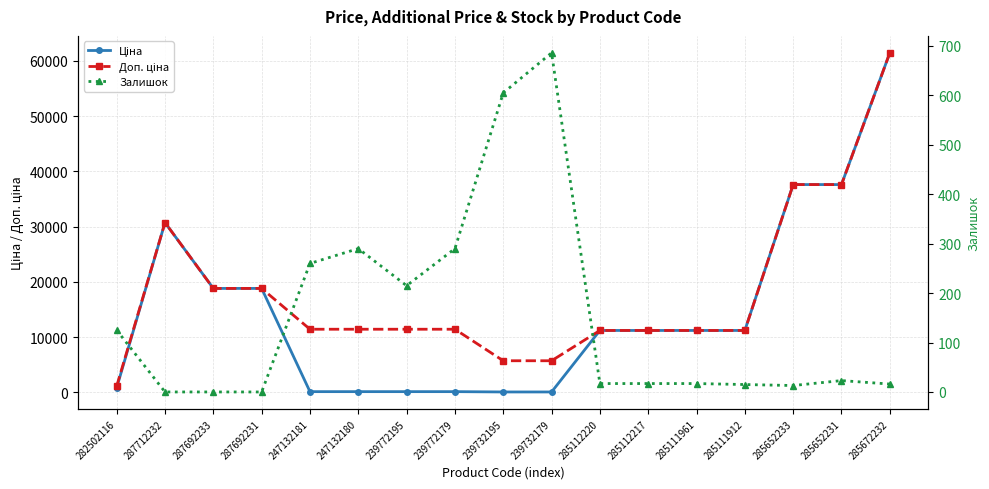

Between 247132180 and 285111961, which is larger?

285111961